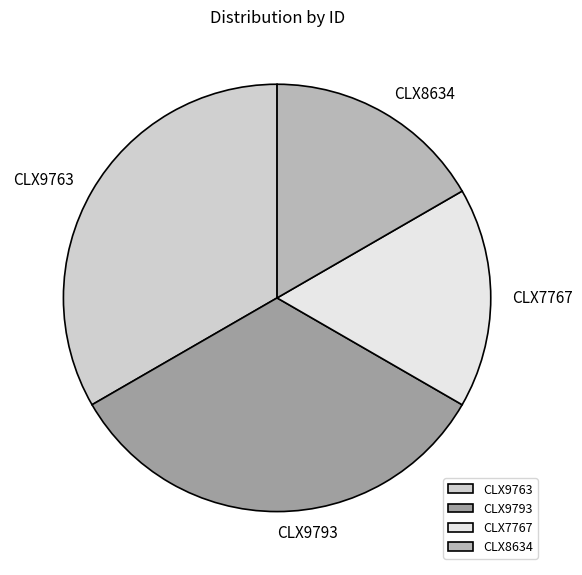

True or false: CLX7767 accounts for 30% of the total.

False